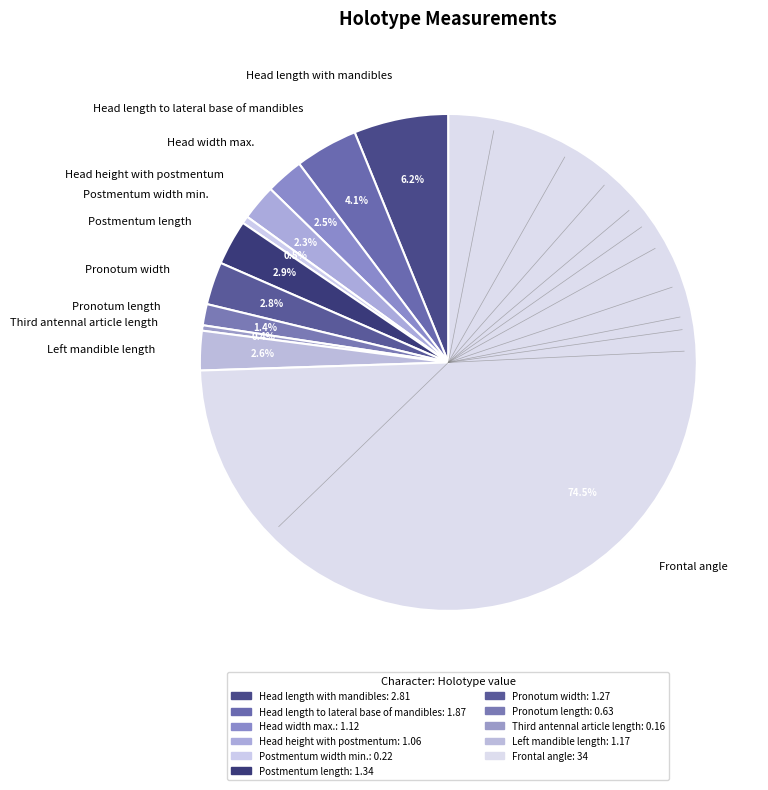

How much of the chart is everything except Pronotum length?

98.6%